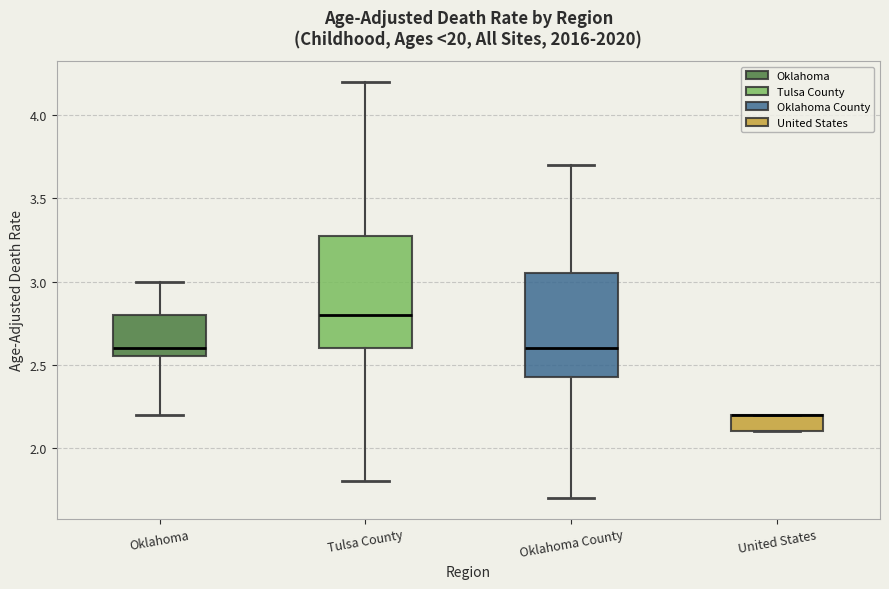

Reading left to right, read every box against the y-axis: the position of its median line, the range the box covers, and the ends of its whiskers. The values are not printed on the chart, so give them approximately, as read against the axis.

Oklahoma: median 2.60, box 2.55 to 2.80, whiskers 2.20 to 3.00
Tulsa County: median 2.80, box 2.60 to 3.30, whiskers 1.80 to 4.20
Oklahoma County: median 2.60, box 2.45 to 3.05, whiskers 1.70 to 3.70
United States: median 2.20 (drawn on the box's upper edge), box 2.10 to 2.20, whiskers 2.10 to 2.20